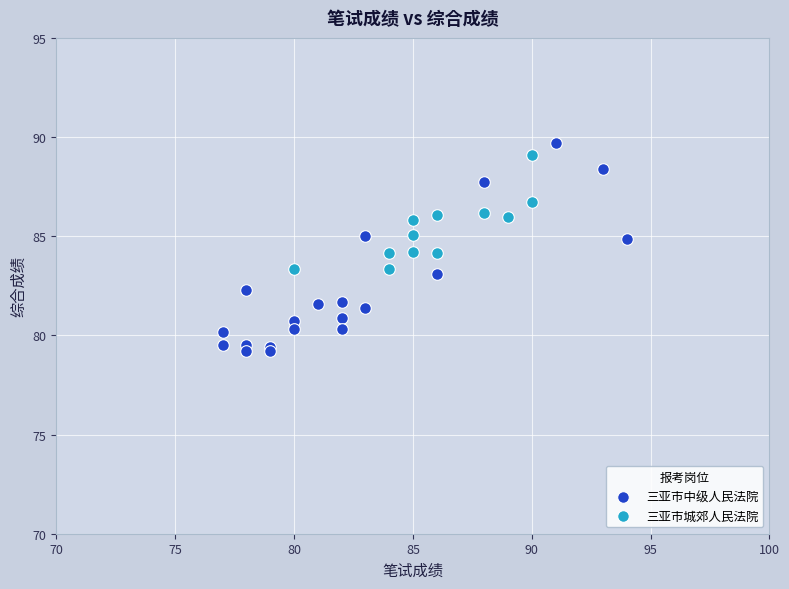

Which series has the widest spread of Y values?

三亚市中级人民法院